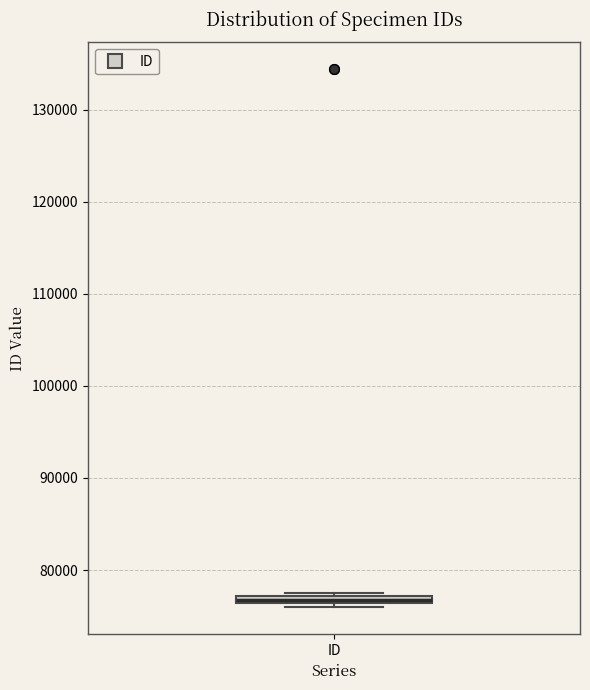

Where is the upper edge of the box for ID on the y-axis? The values are not printed on the chart, so give them approximately, as read against the axis.

77000